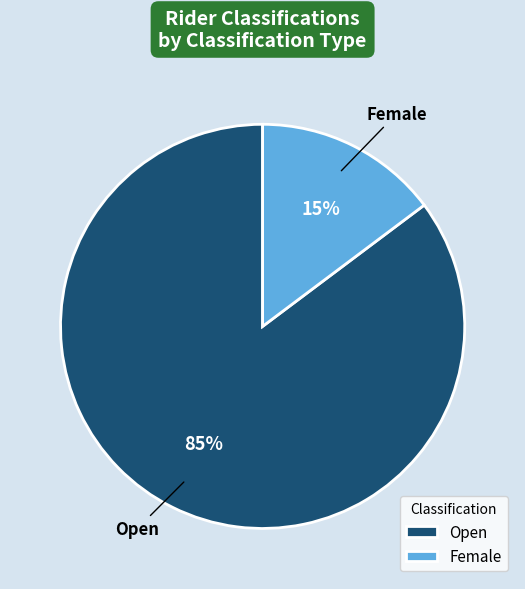

Is there a majority slice in this chart?

Yes